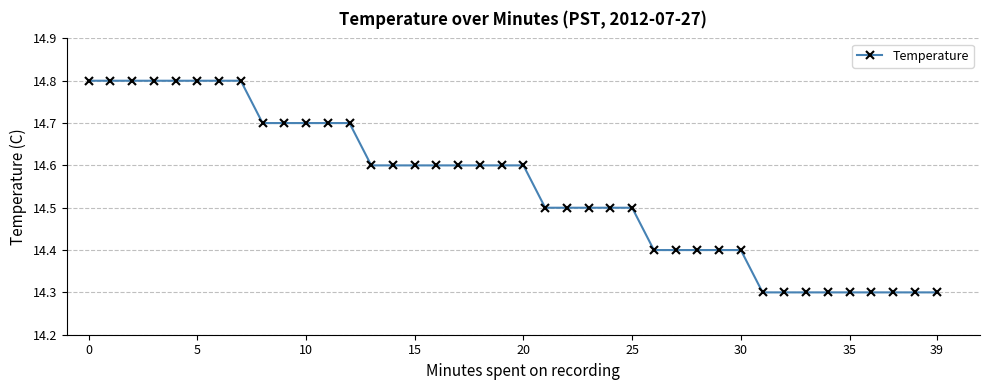

What is the value of the 11th point from the left?

14.7